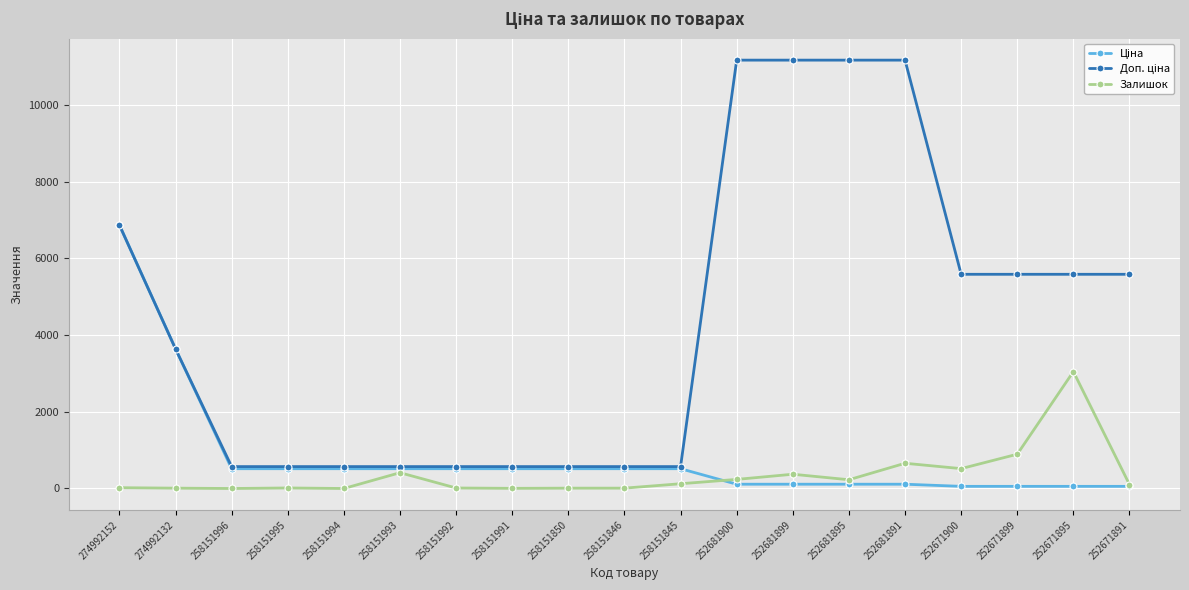

Where is Залишок nearest to the value 1524?

252671899